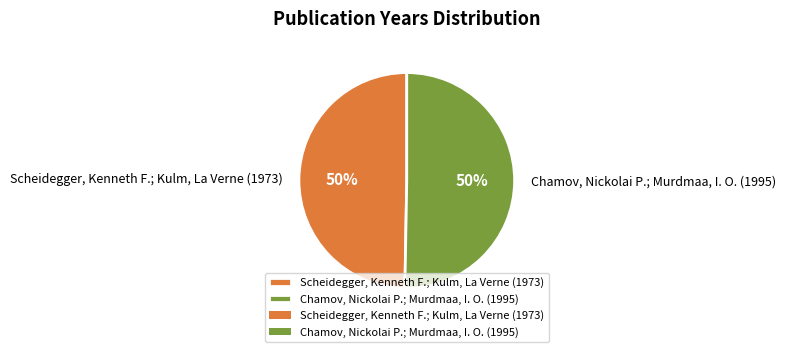

Approximately how many times larger is the value at Scheidegger, Kenneth F.; Kulm, La Verne (1973) compared to Chamov, Nickolai P.; Murdmaa, I. O. (1995)?

1.0